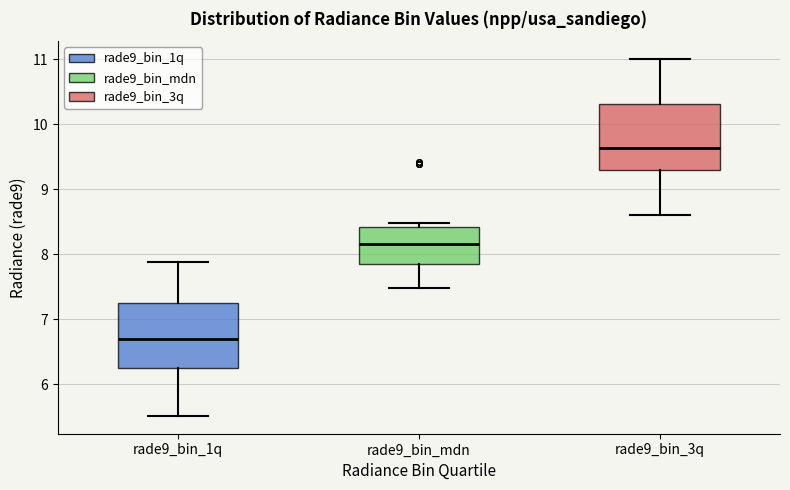

Which box's median line is the highest?

rade9_bin_3q